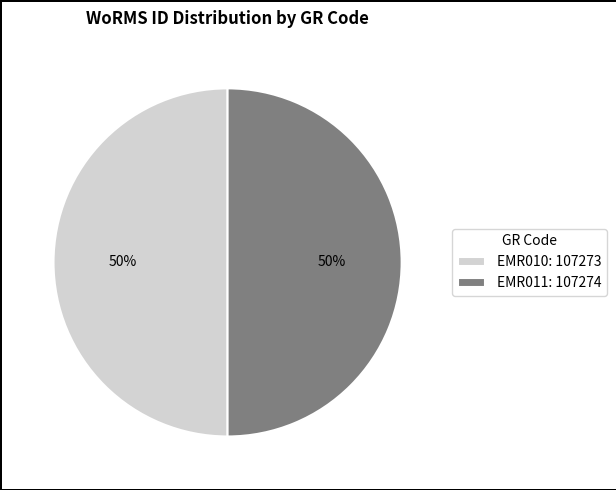

What is the ratio of the value at EMR011: 107274 to the value at EMR010: 107273?

1.0